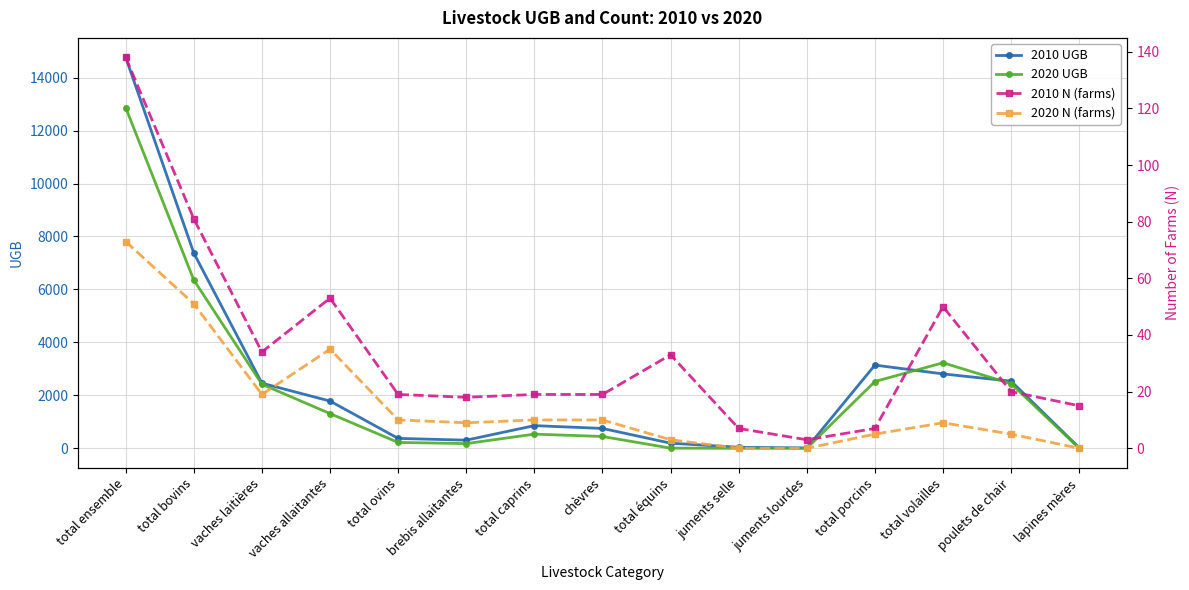

Is this an area chart (filled region under the line)?

No